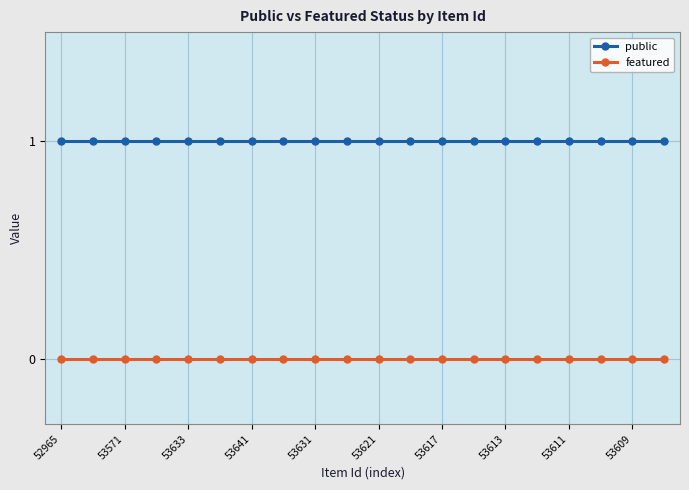

Rank the series by their maximum value, from lowest to highest.

featured, public